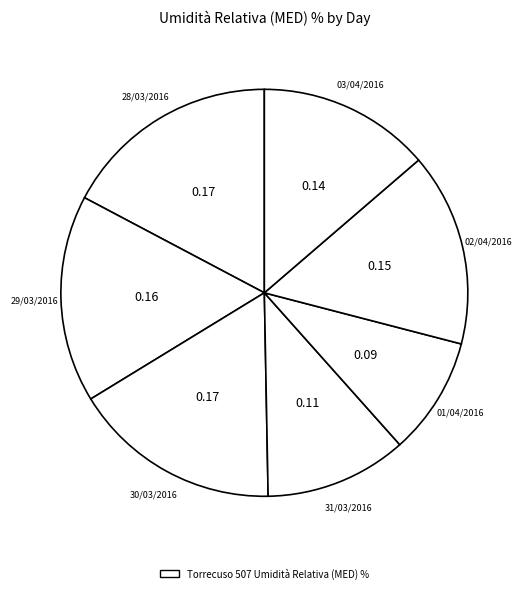

How many segments does this pie chart have?

7